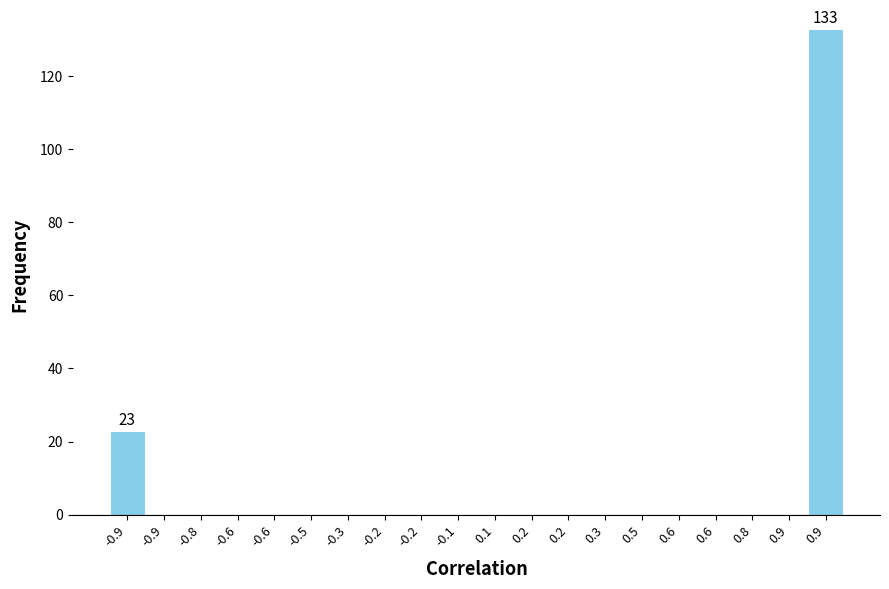

How many distinct data groups are displayed?

1